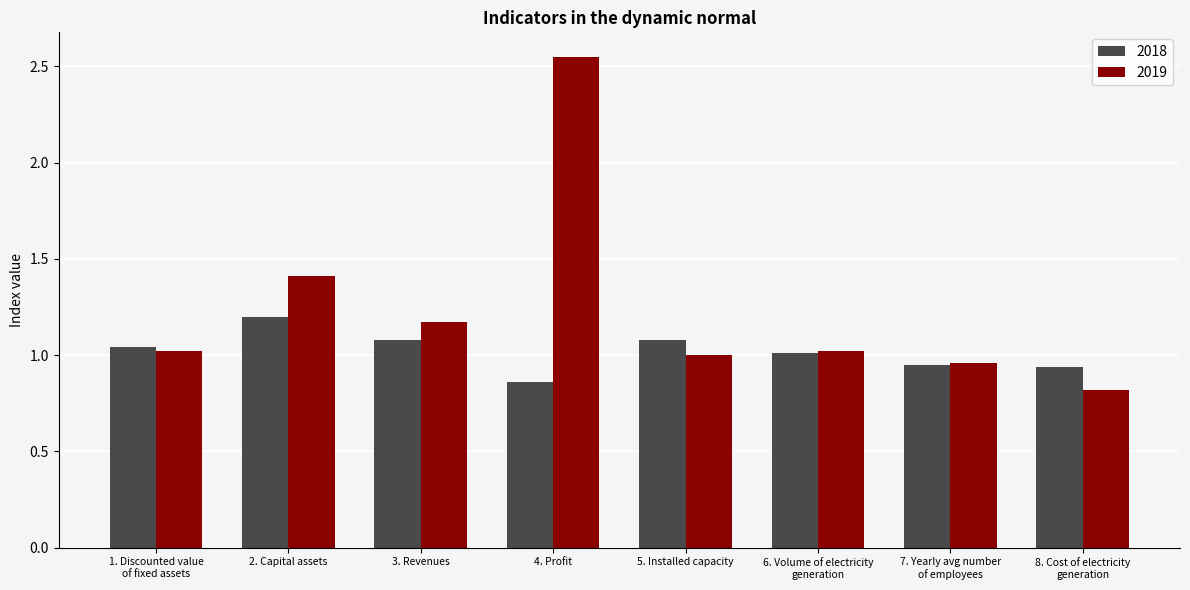

What is the difference between the maximum and minimum values in the 2019 series?

1.7